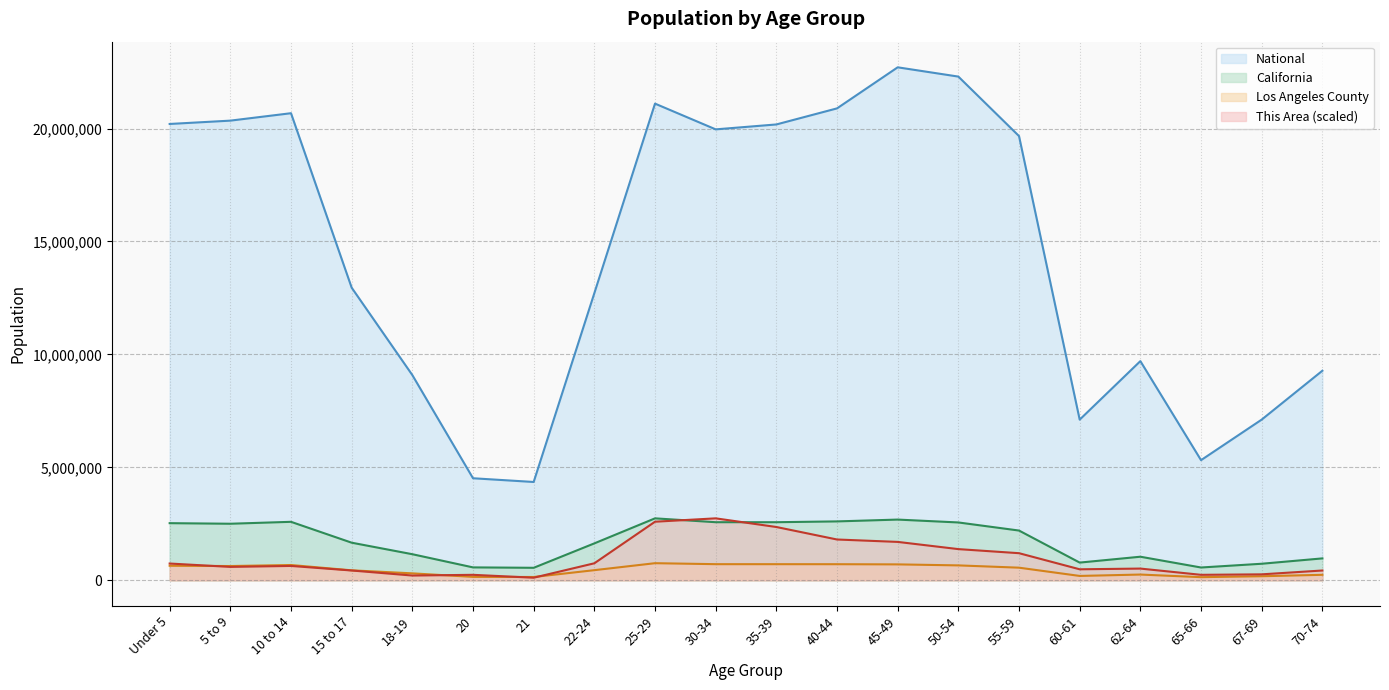

What is the label of the 4th point from the left?

15 to 17